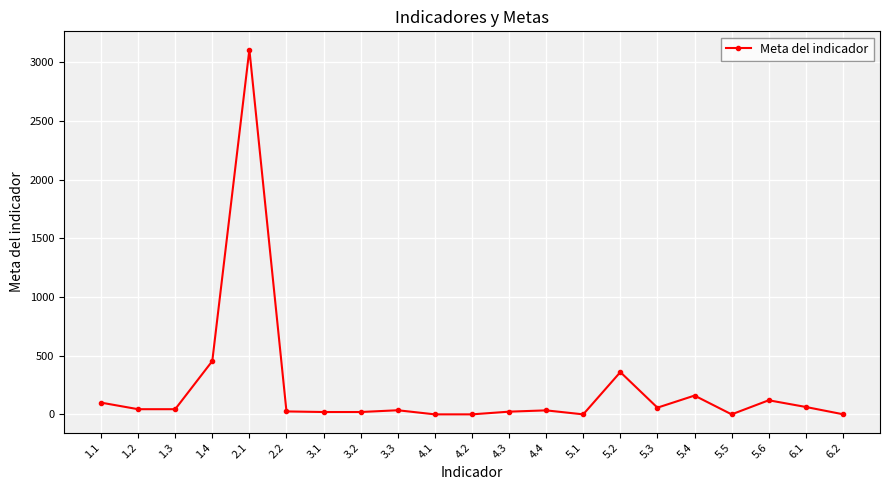

What is the sum of all values?

4667